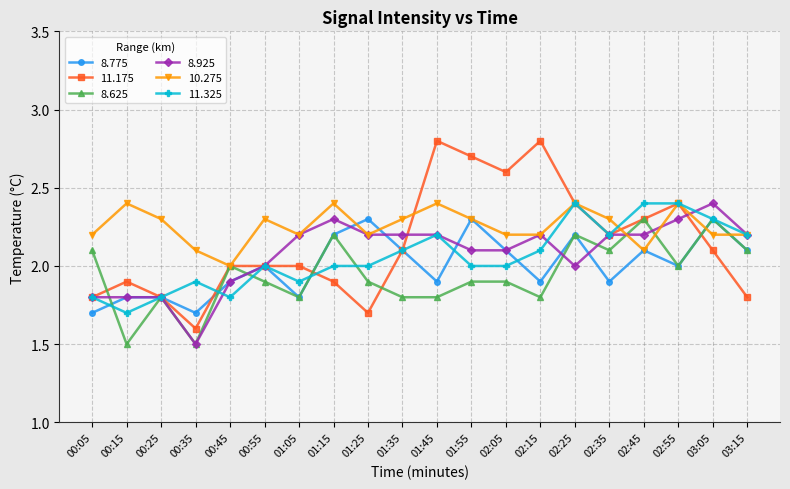

What is the difference between the second highest and second lowest values in the 8.775 series?

0.6